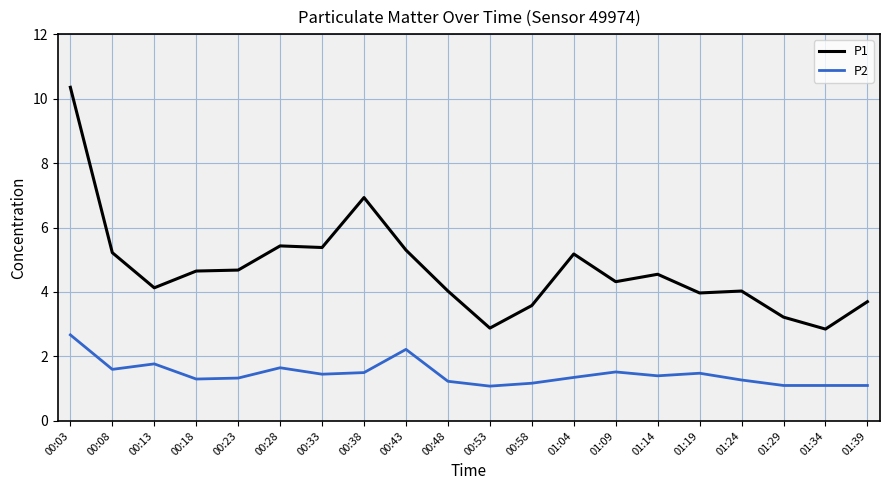

List the series in order of their peak value, lowest first.

P2, P1